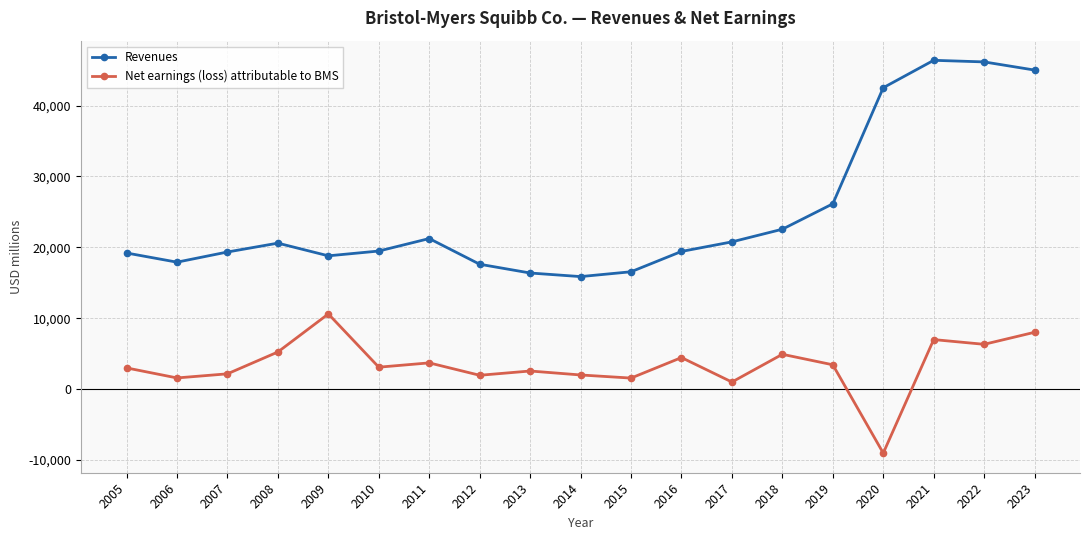

True or false: Revenues and Net earnings (loss) attributable to BMS intersect in this chart.

False